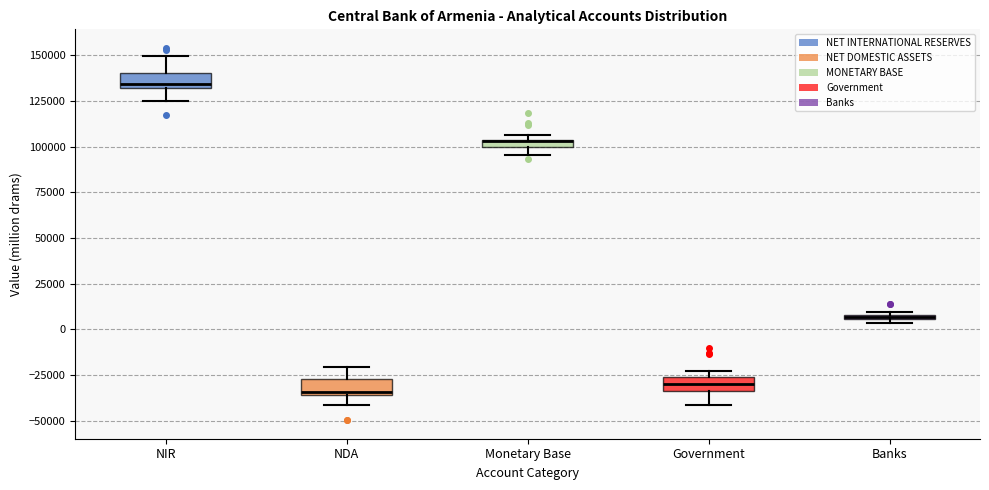

Where is the lower edge of the box for Monetary Base on the y-axis? The values are not printed on the chart, so give them approximately, as read against the axis.

100000